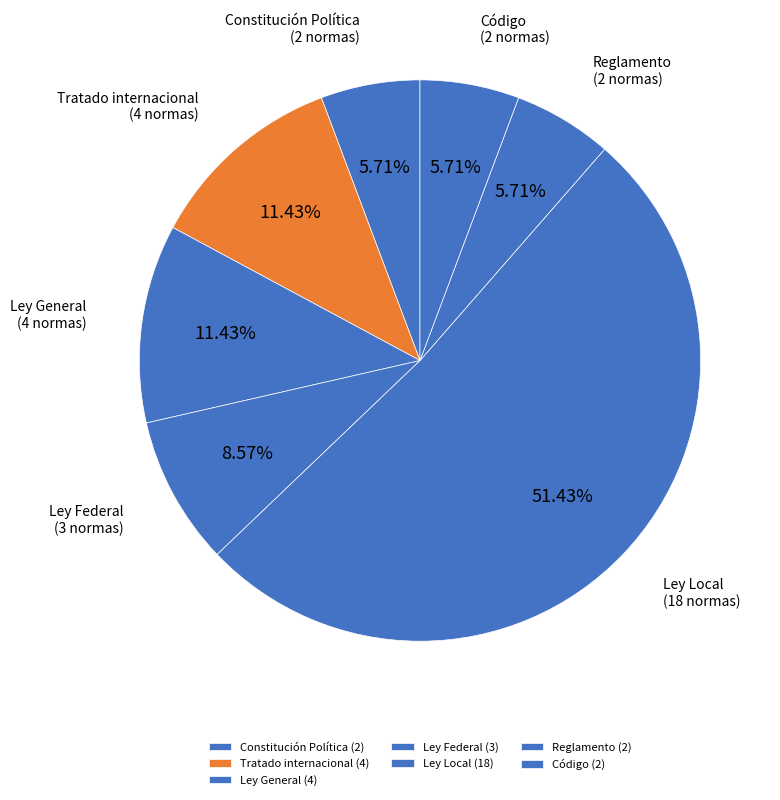

Does any single category account for the majority?

Yes